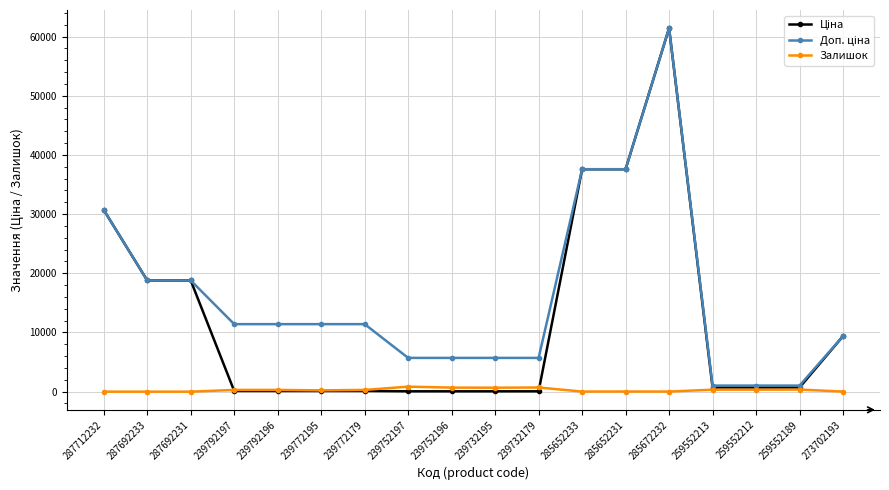

At which category does the chart reach its peak across all series?

285672232